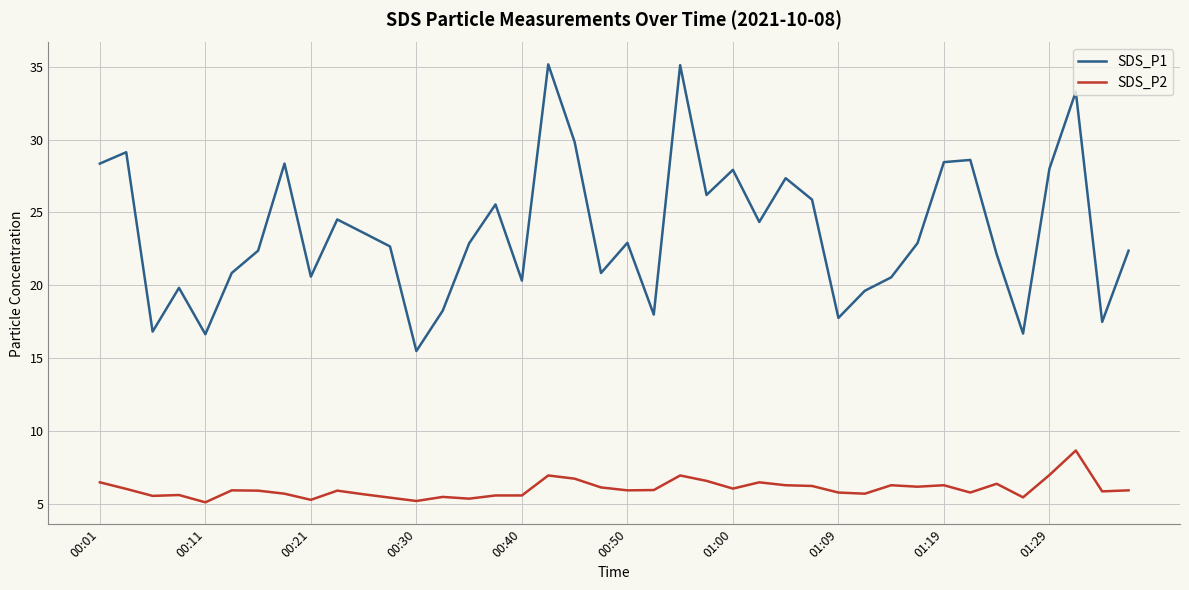

What are all the series names shown in the legend?

SDS_P1, SDS_P2